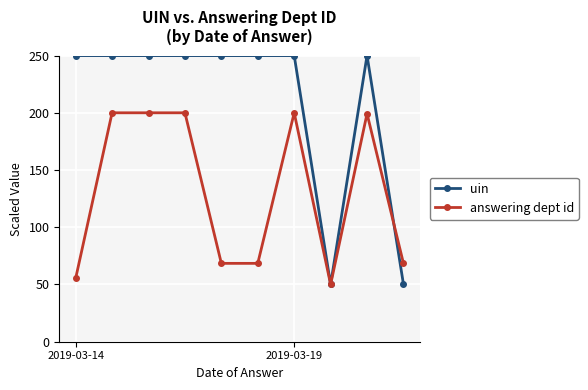

Rank the series by their average value, from lowest to highest.

answering dept id, uin